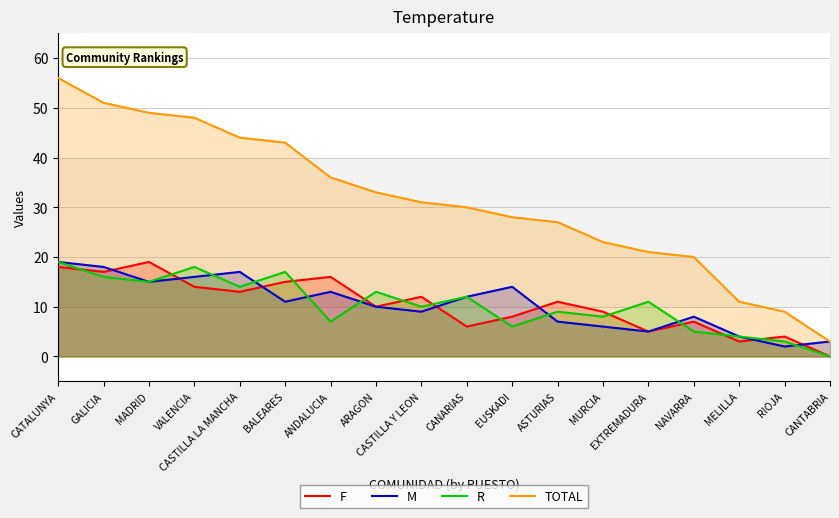

What is the label of the 3rd point from the right?

MELILLA